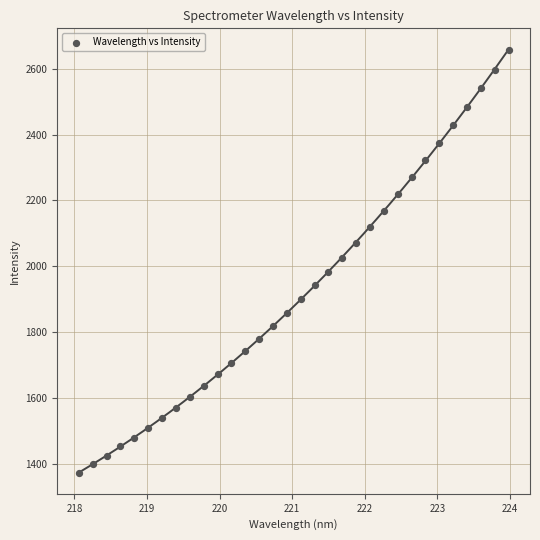

What is the range of Y values (max minus min)?

1284.5